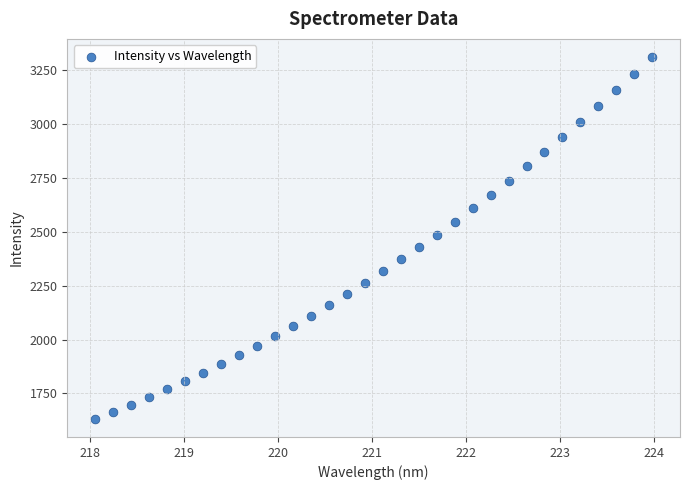

What is the range of Y values (max minus min)?

1680.9